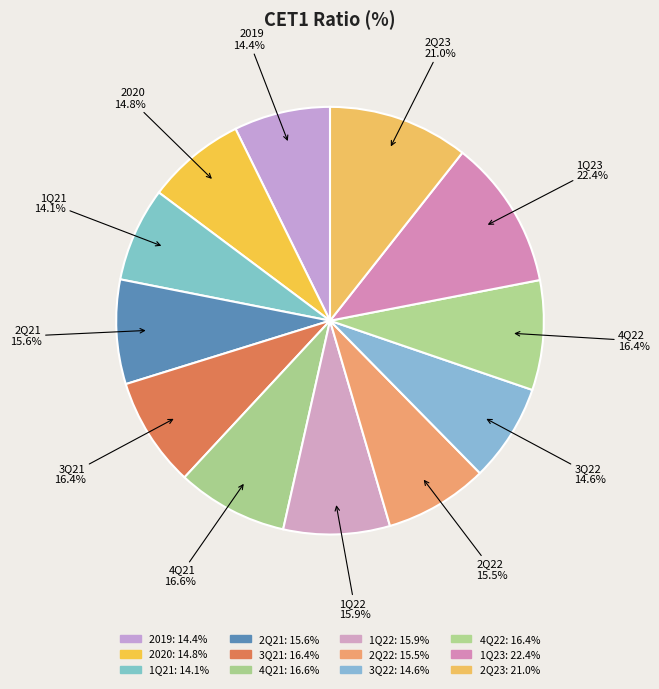

What is the change in value from 2020 to 1Q23?

+7.6